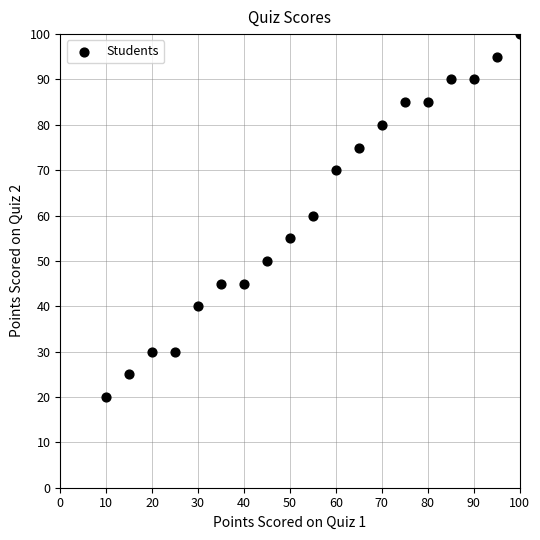

What is the range of Y values (max minus min)?

80